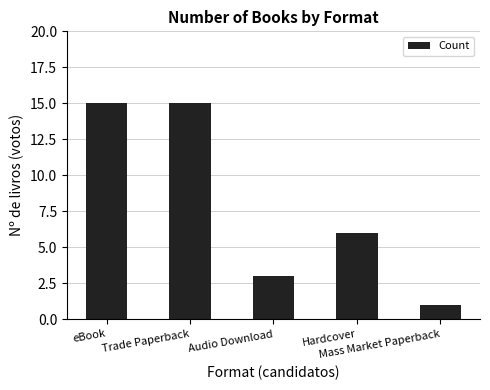

What is the average value?

8